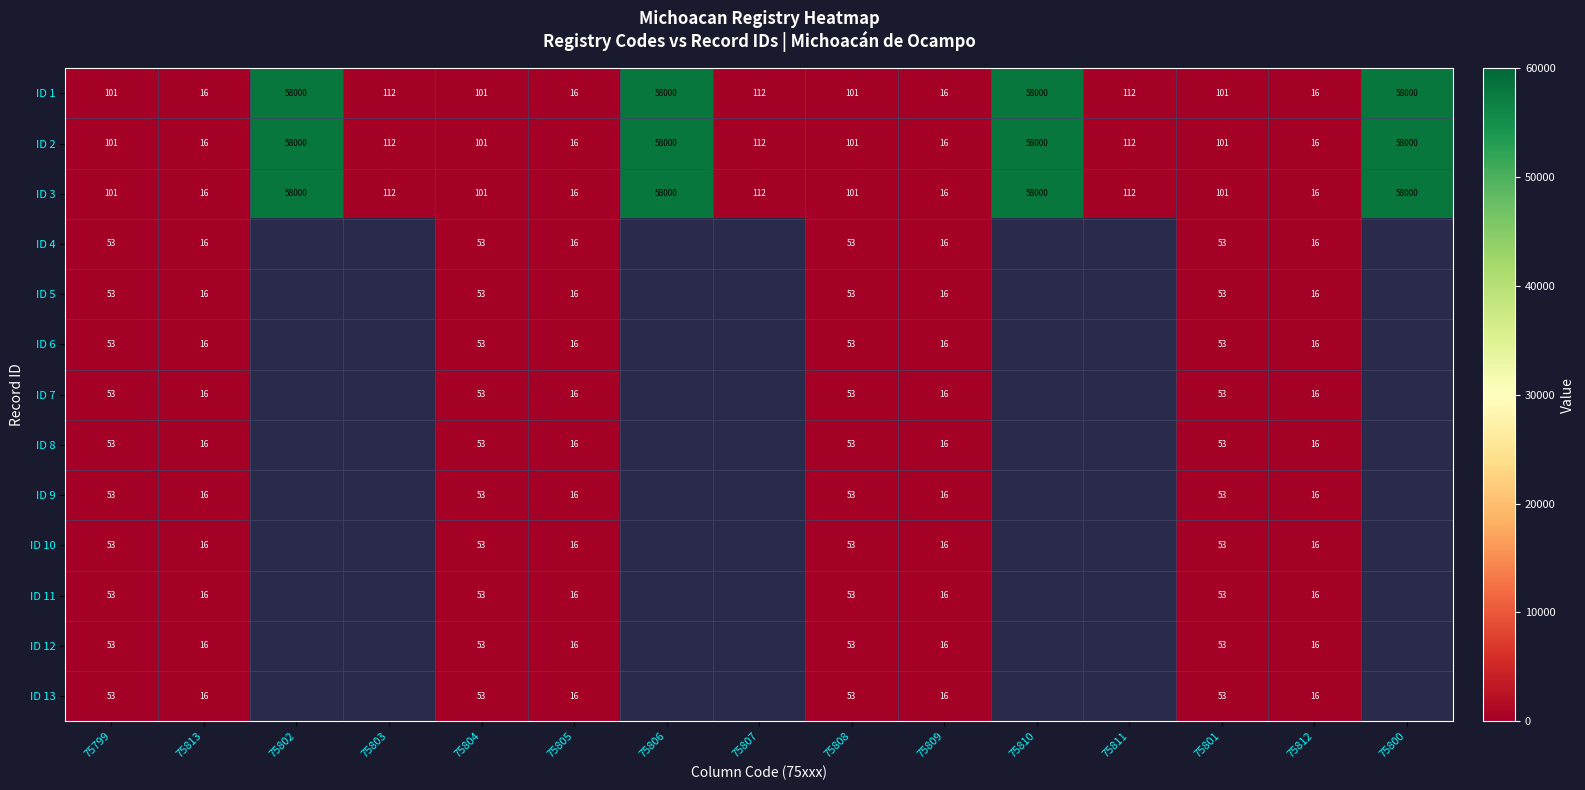

Is it true that ID 8 equals 35.7 at 75804?

False